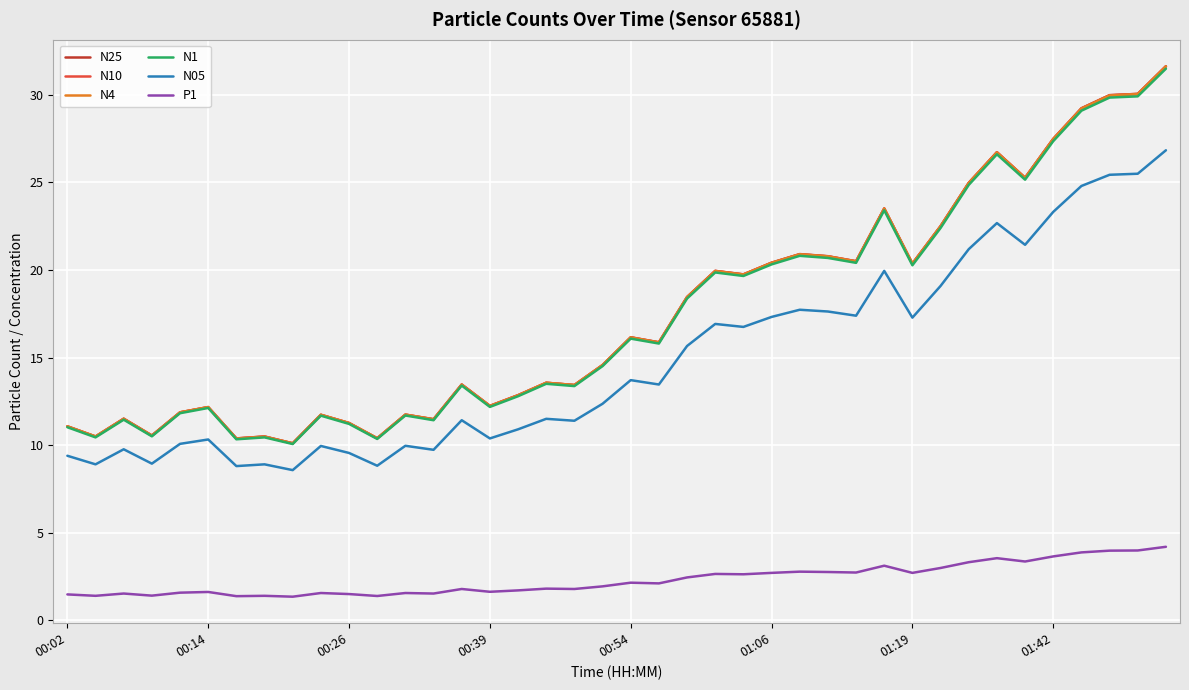

True or false: P1 and N4 cross at least once.

False